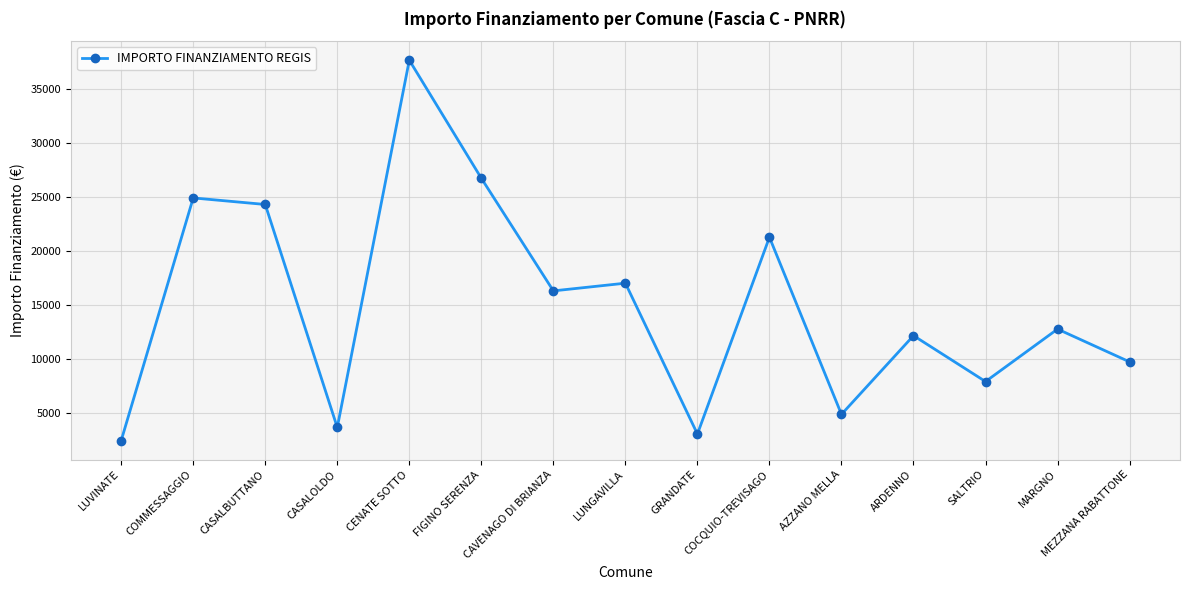

Which category has the lowest value across all series?

LUVINATE